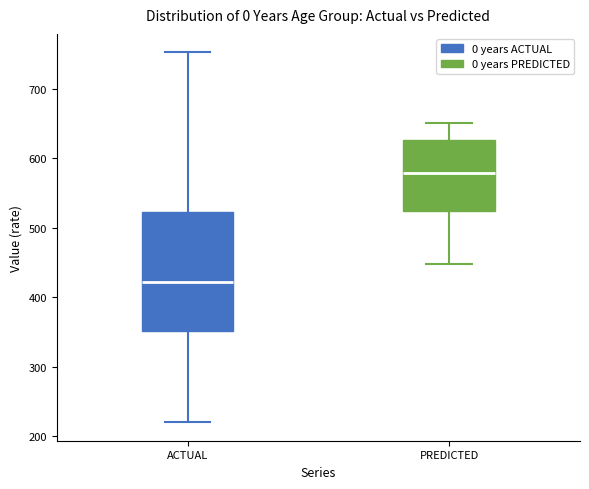

Which box is the tallest, from its lower edge to its upper edge?

ACTUAL